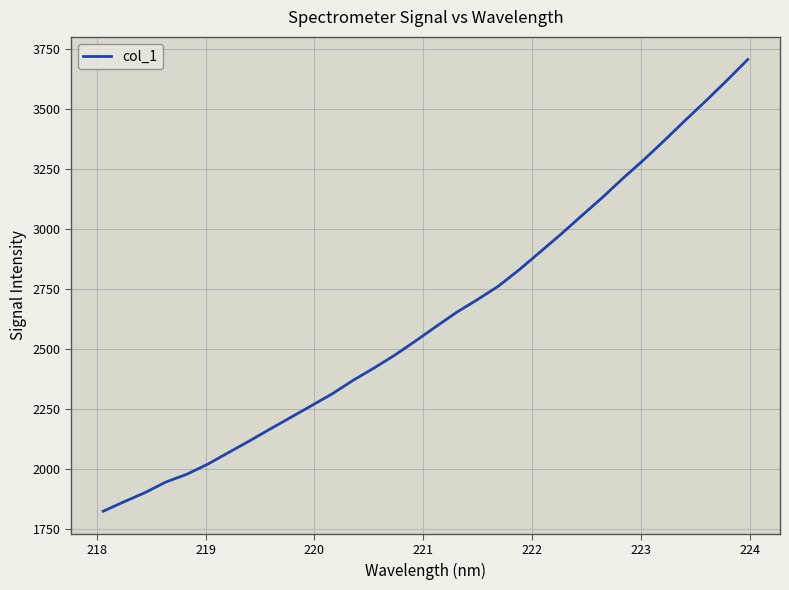

What is the greatest value displayed?

3704.8